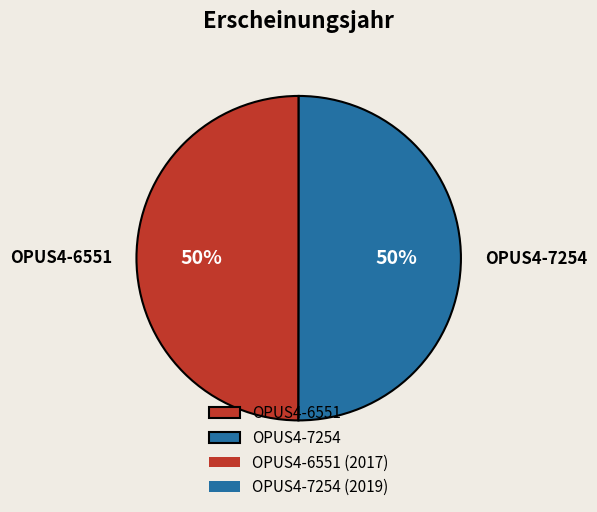

To the nearest percent, what percentage of the pie is OPUS4-7254?

50%